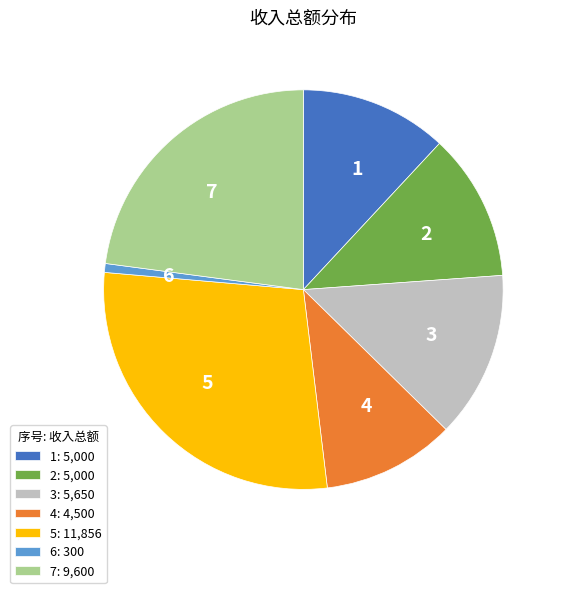

The 6 slice represents 1% of the pie. True or false?

True